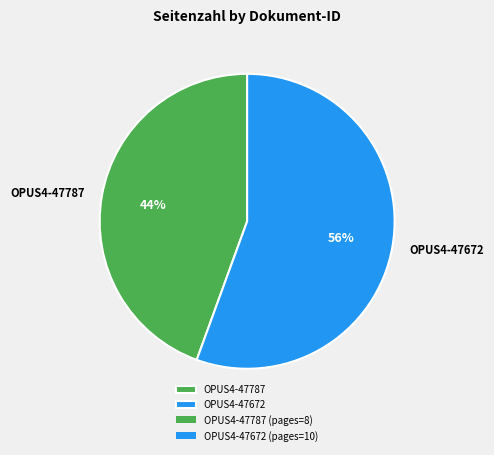

Combined, do OPUS4-47787 and OPUS4-47672 account for over 50%?

Yes